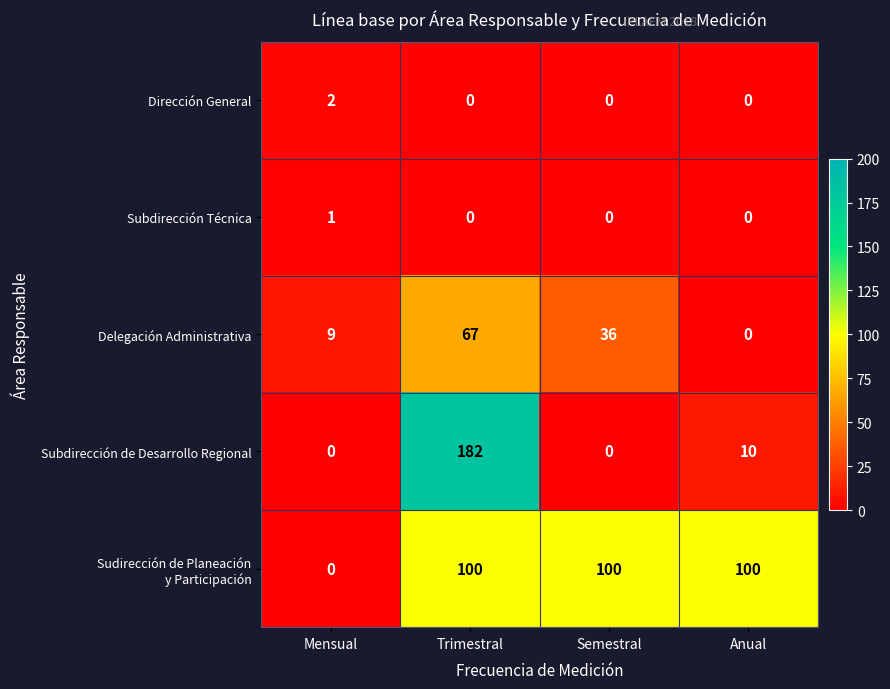

What is the spread (max minus min) of values at Anual?

100